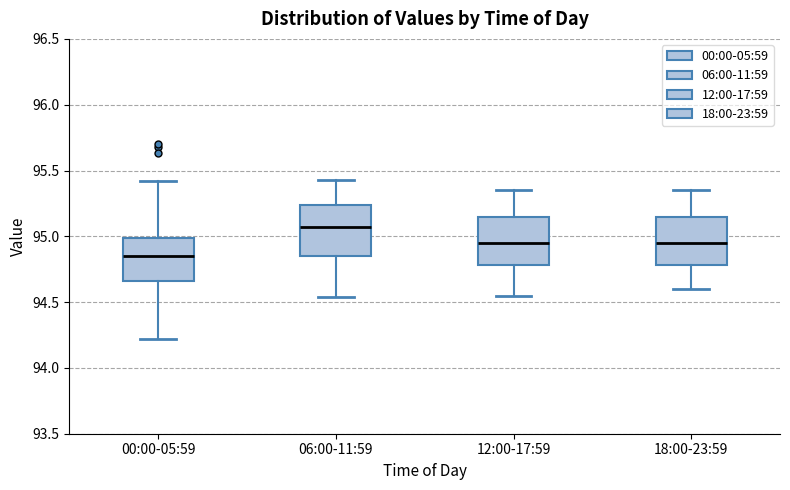

Where does the upper whisker of the box for 00:00-05:59 end on the y-axis? The values are not printed on the chart, so give them approximately, as read against the axis.

95.40